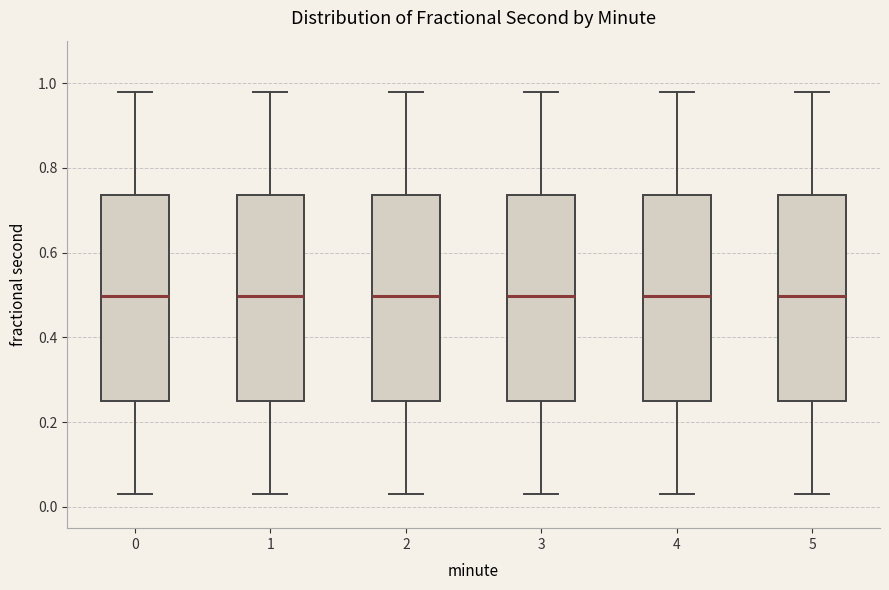

Reading left to right, transcribe this box plot: for each box, give where its median line is, the range the box spans, and where its two whiskers end, as read against the y-axis. The values are not printed on the chart, so give them approximately, as read against the axis.

0: median 0.50, box 0.26 to 0.74, whiskers 0.04 to 0.98
1: median 0.50, box 0.26 to 0.74, whiskers 0.04 to 0.98
2: median 0.50, box 0.26 to 0.74, whiskers 0.04 to 0.98
3: median 0.50, box 0.26 to 0.74, whiskers 0.04 to 0.98
4: median 0.50, box 0.26 to 0.74, whiskers 0.04 to 0.98
5: median 0.50, box 0.26 to 0.74, whiskers 0.04 to 0.98